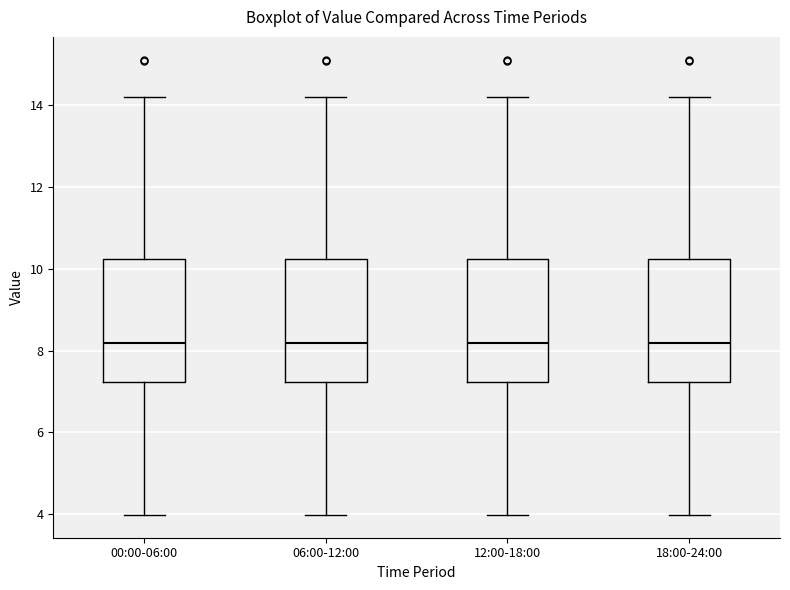

Reading left to right, transcribe this box plot: for each box, give where its median line is, the range the box spans, and where its two whiskers end, as read against the y-axis. The values are not printed on the chart, so give them approximately, as read against the axis.

00:00-06:00: median 8.2, box 7.2 to 10.2, whiskers 4.0 to 14.2
06:00-12:00: median 8.2, box 7.2 to 10.2, whiskers 4.0 to 14.2
12:00-18:00: median 8.2, box 7.2 to 10.2, whiskers 4.0 to 14.2
18:00-24:00: median 8.2, box 7.2 to 10.2, whiskers 4.0 to 14.2